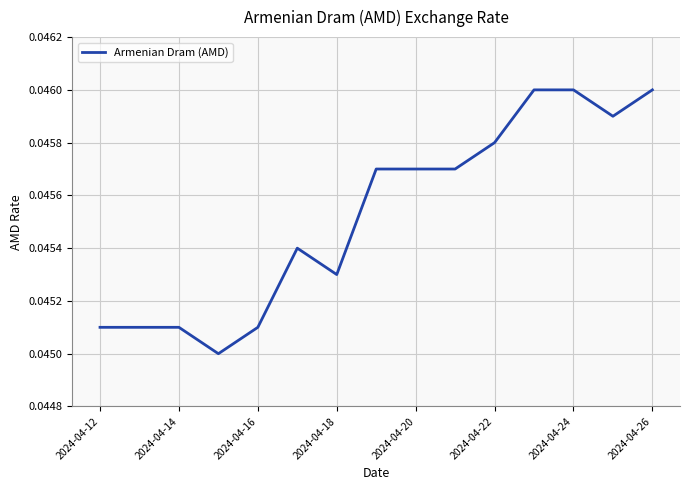

The value at 2024-04-16 is 0.1. True or false?

False